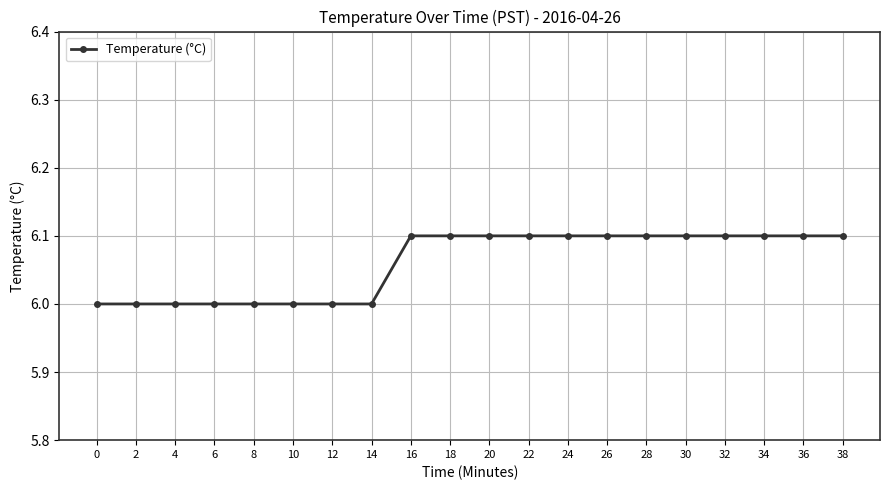

How many values are between 6 and 7?

20